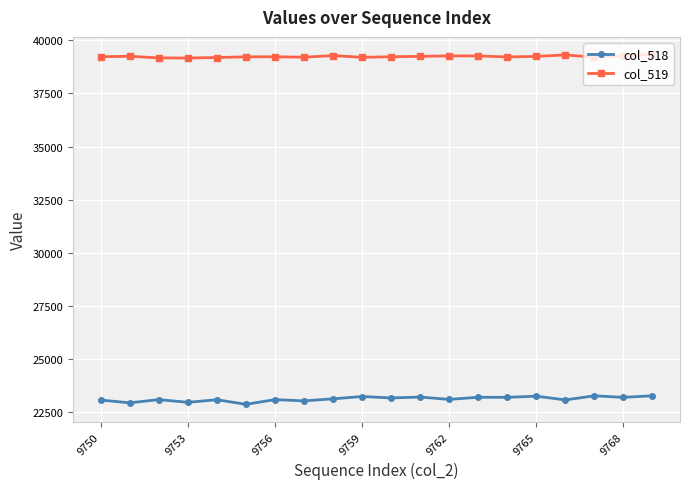

Rank the series by their average value, from lowest to highest.

col_518, col_519